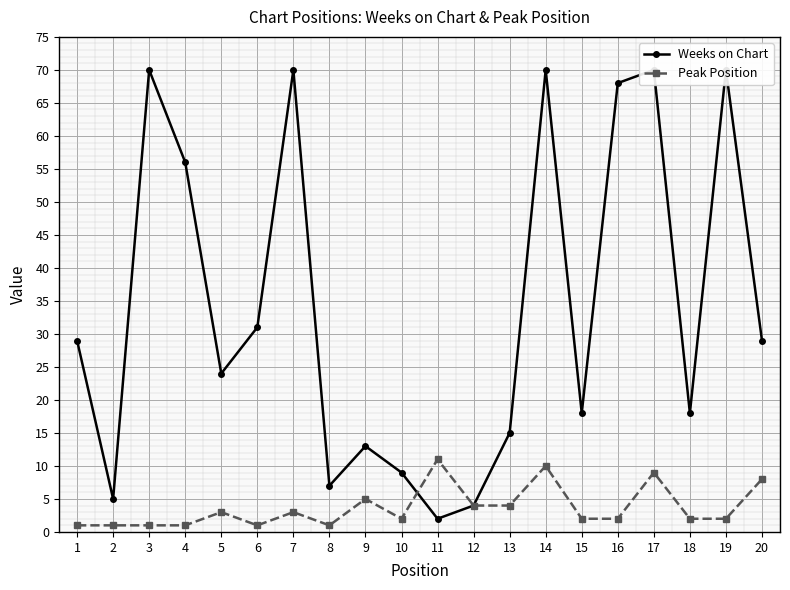

What is the average value of the Peak Position series?

4